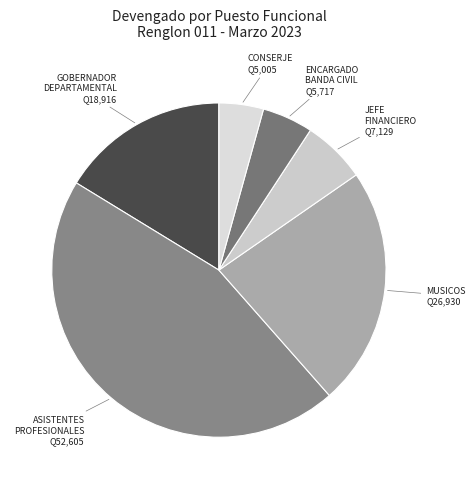

Which slice is the largest?

ASISTENTES PROFESIONALES